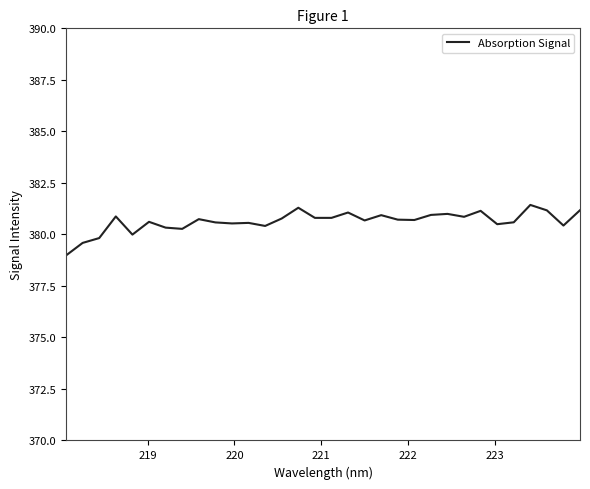

What is the minimum value shown in the chart?

379.0